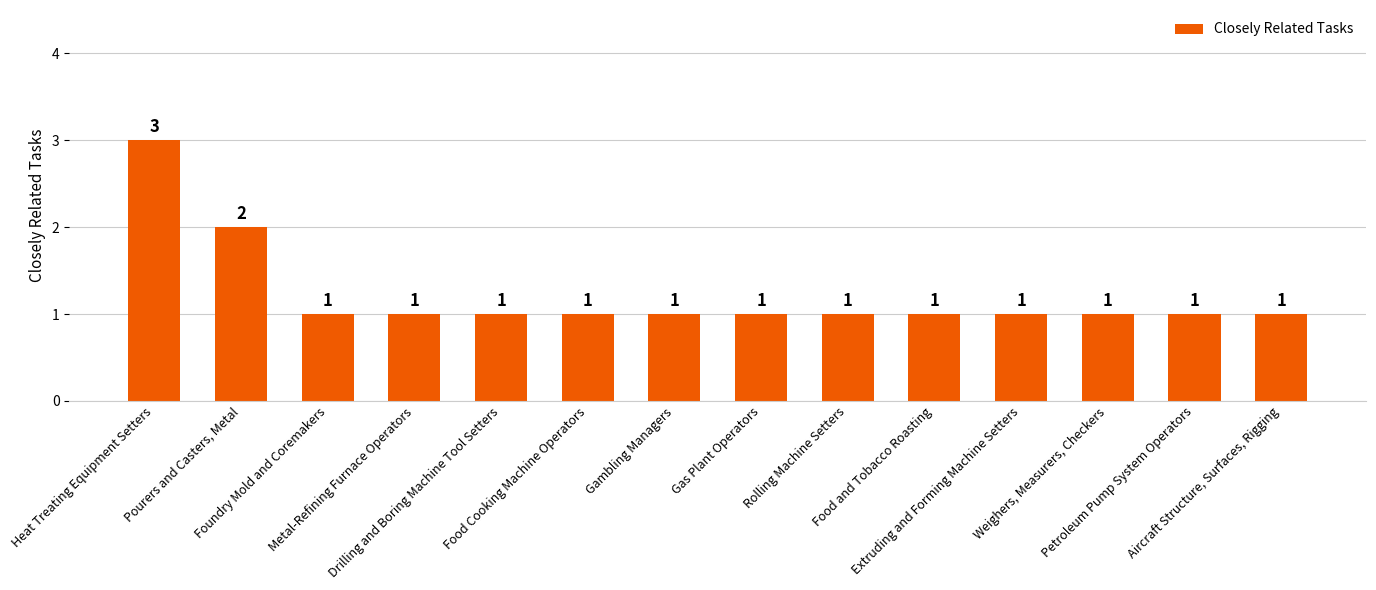

What is the difference between the maximum and minimum values?

2